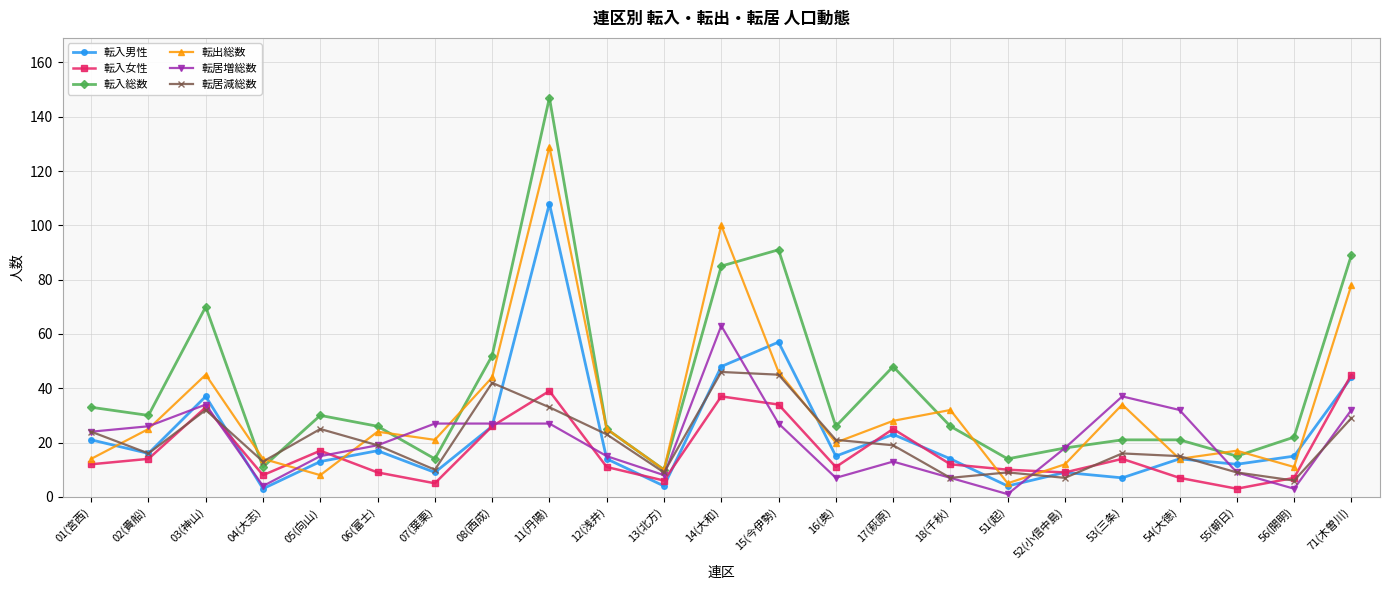

Reading left to right, list all the values displayed in this chart.

転入男性: 21	16	37	3	13	17	9	26	108	14	4	48	57	15	23	14	4	9	7	14	12	15	44
転入女性: 12	14	33	8	17	9	5	26	39	11	6	37	34	11	25	12	10	9	14	7	3	7	45
転入総数: 33	30	70	11	30	26	14	52	147	25	10	85	91	26	48	26	14	18	21	21	15	22	89
転出総数: 14	25	45	14	8	24	21	44	129	25	10	100	46	20	28	32	5	12	34	14	17	11	78
転居増総数: 24	26	34	4	15	19	27	27	27	15	8	63	27	7	13	7	1	18	37	32	9	3	32
転居減総数: 24	16	32	13	25	19	10	42	33	23	9	46	45	21	19	7	9	7	16	15	9	6	29